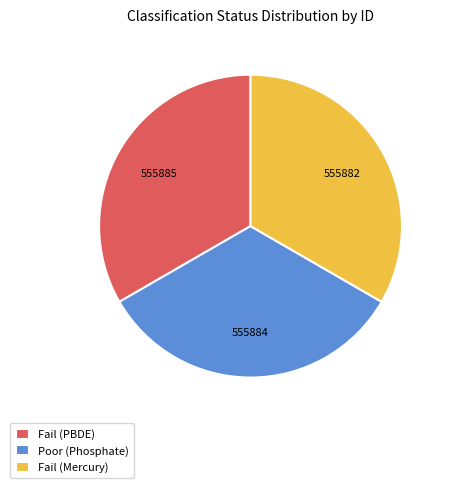

The Fail (Mercury) slice represents 33% of the pie. True or false?

True